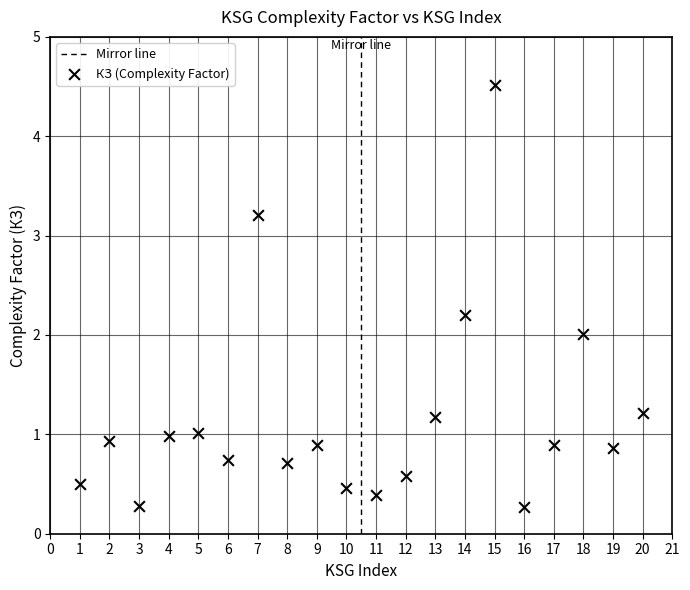

Count the number of points in this scatter plot.

20